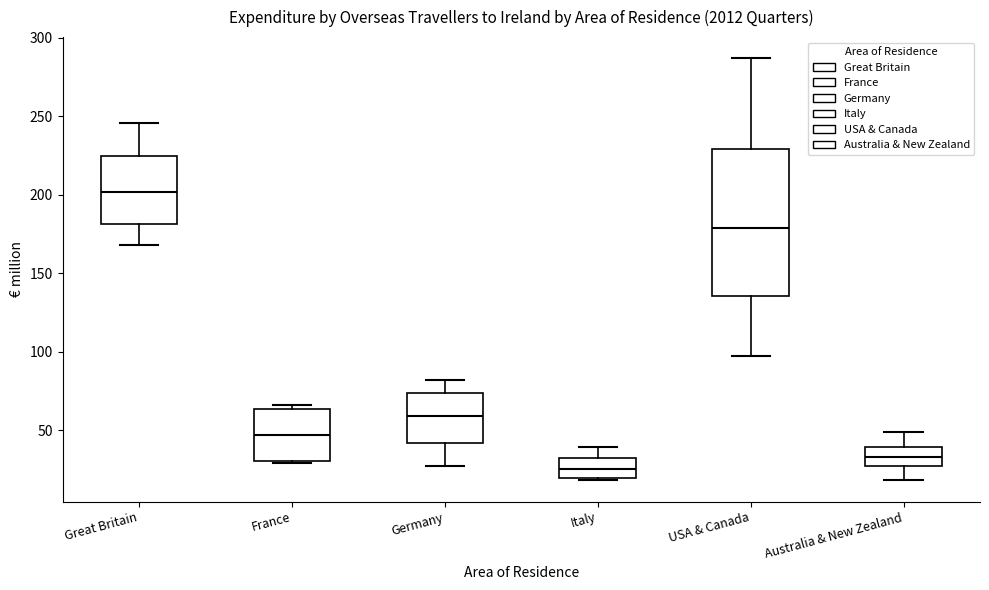

Reading left to right, transcribe this box plot: for each box, give where its median line is, the range the box spans, and where its two whiskers end, as read against the y-axis. The values are not printed on the chart, so give them approximately, as read against the axis.

Great Britain: median 200, box 180 to 225, whiskers 170 to 245
France: median 45, box 30 to 65, whiskers 30 to 65 (just above the box's upper edge)
Germany: median 60, box 40 to 75, whiskers 25 to 80
Italy: median 25, box 20 to 30, whiskers 20 to 40
USA & Canada: median 180, box 135 to 230, whiskers 95 to 285
Australia & New Zealand: median 35, box 25 to 40, whiskers 20 to 50